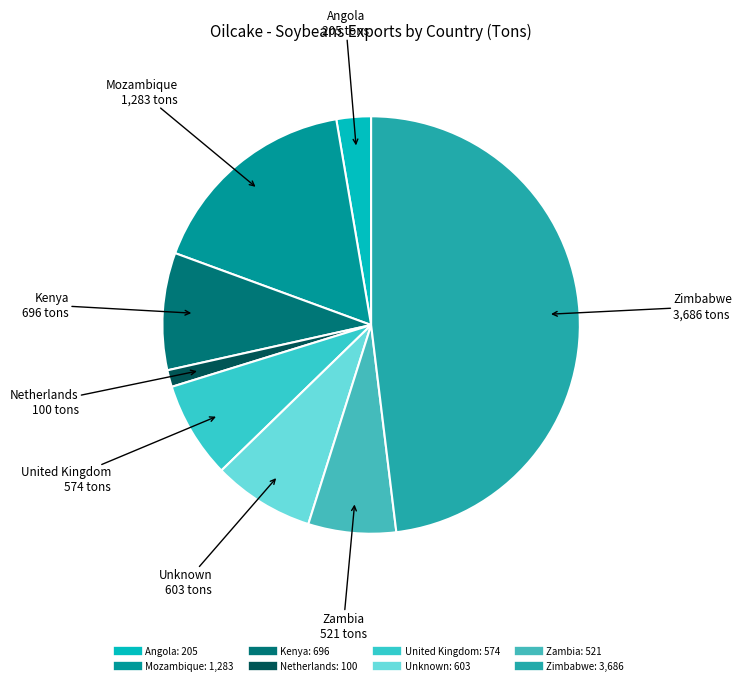

Is there any slice that represents more than half of the pie?

No